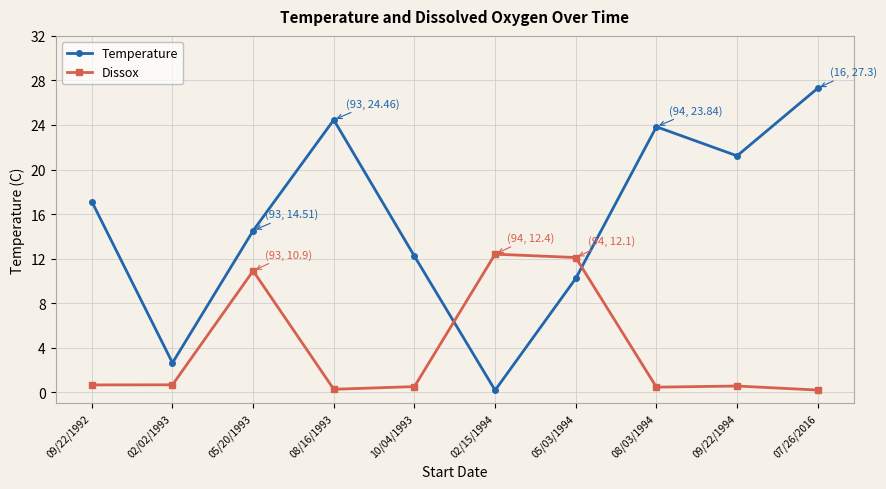

The Dissox series shows 17.4 at 05/20/1993. True or false?

False